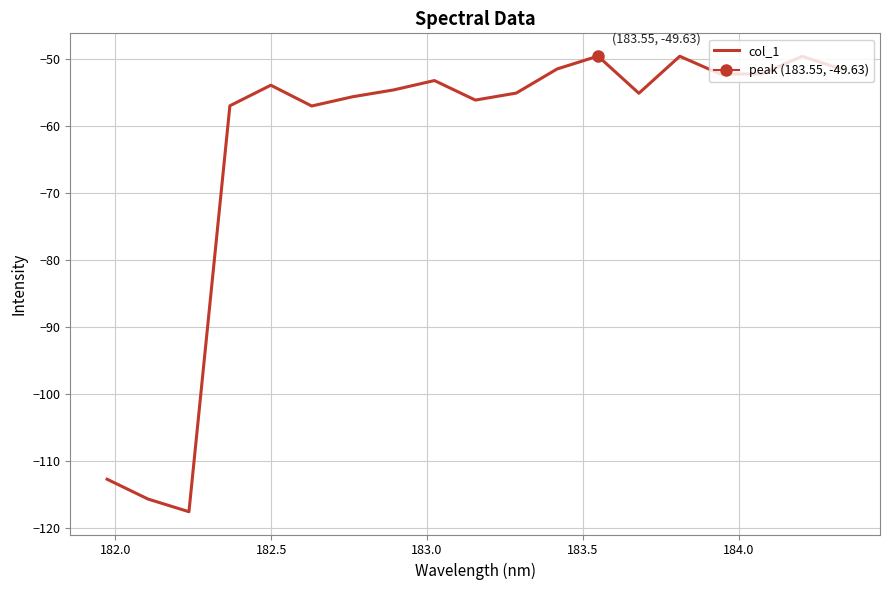

What is the highest value of the col_1 series?

-49.6